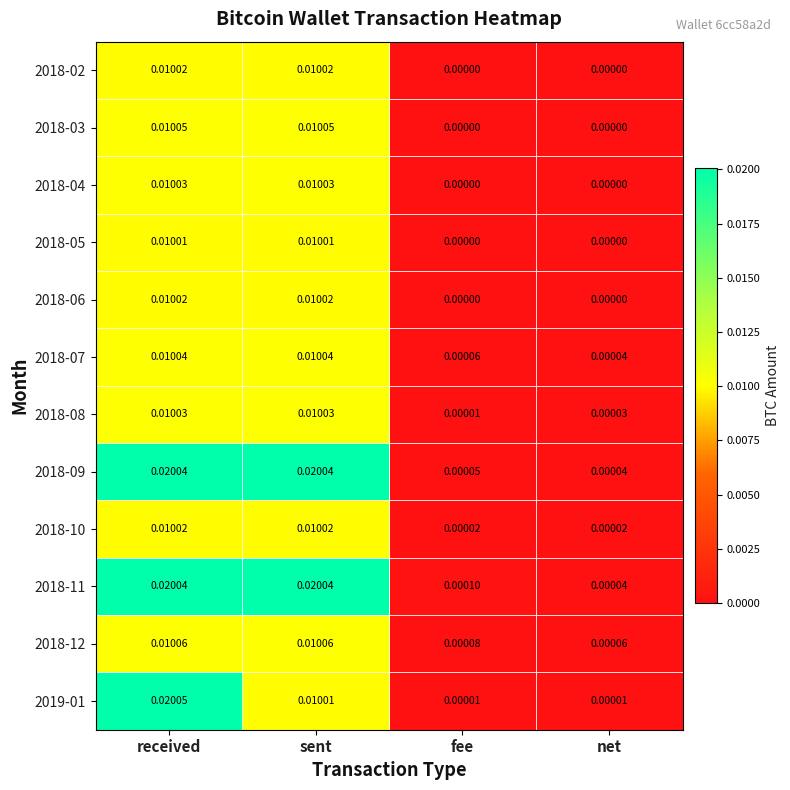

Which series has the widest spread of values?

2019-01